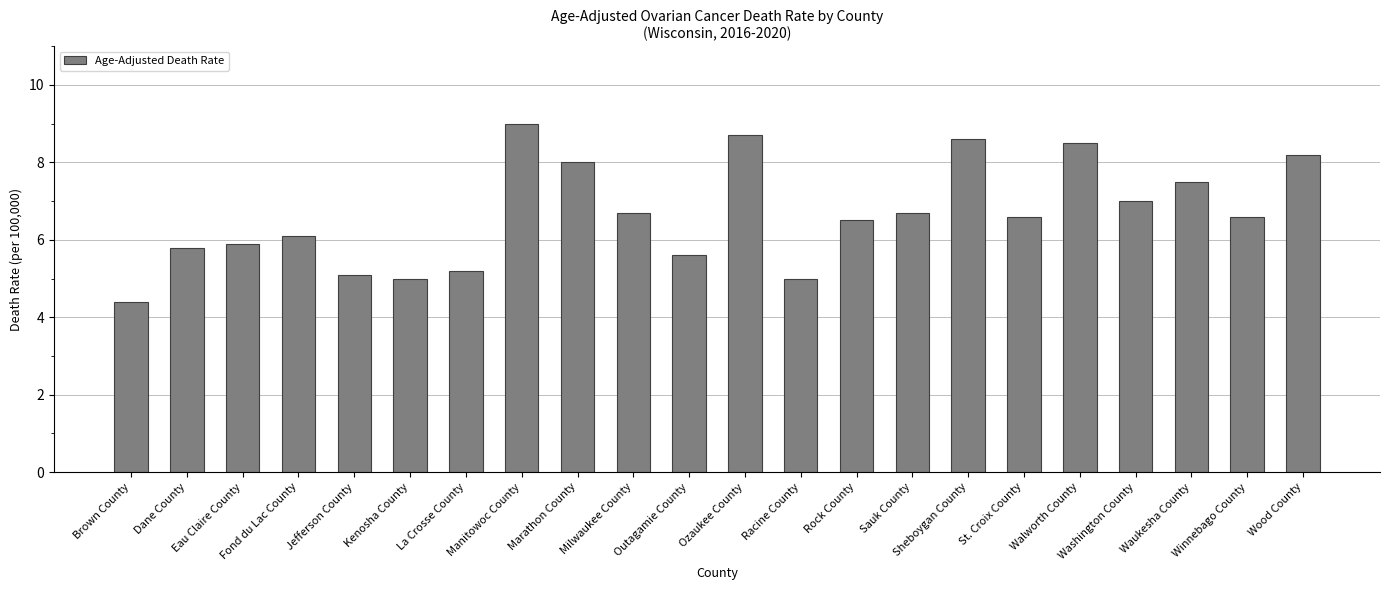

What is the value of the 22nd bar from the left?

8.2